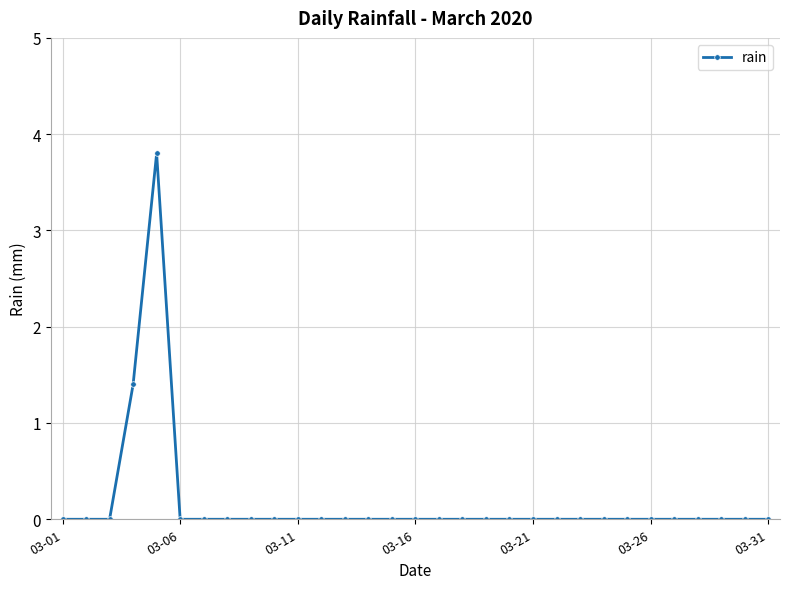

What is the maximum value shown in the chart?

3.8